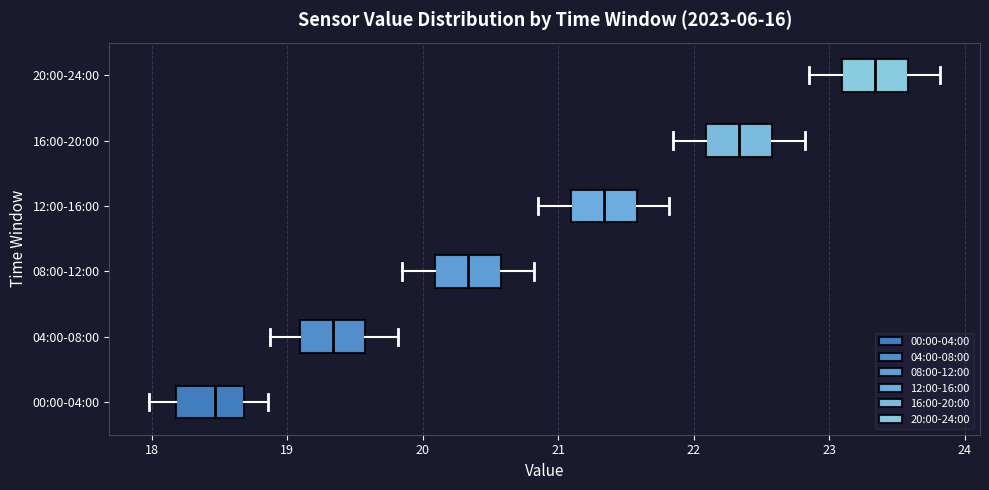

Where is the left edge of the box for 00:00-04:00 on the x-axis? The values are not printed on the chart, so give them approximately, as read against the axis.

18.2